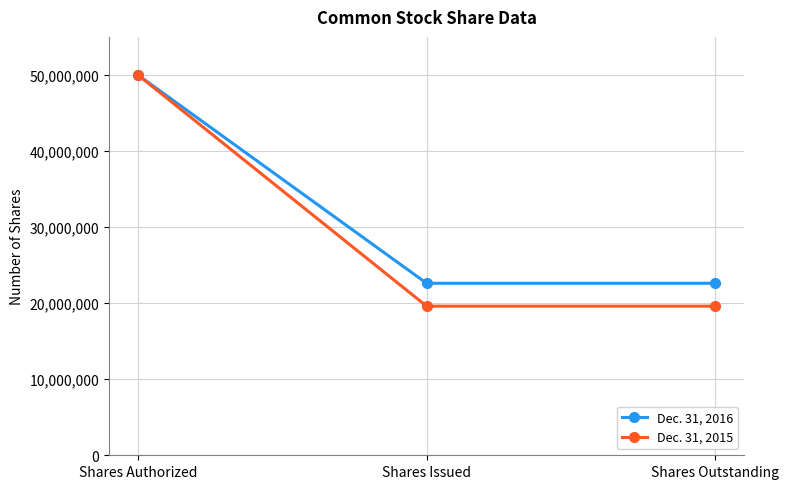

What is the label of the 1st point from the right?

Shares Outstanding